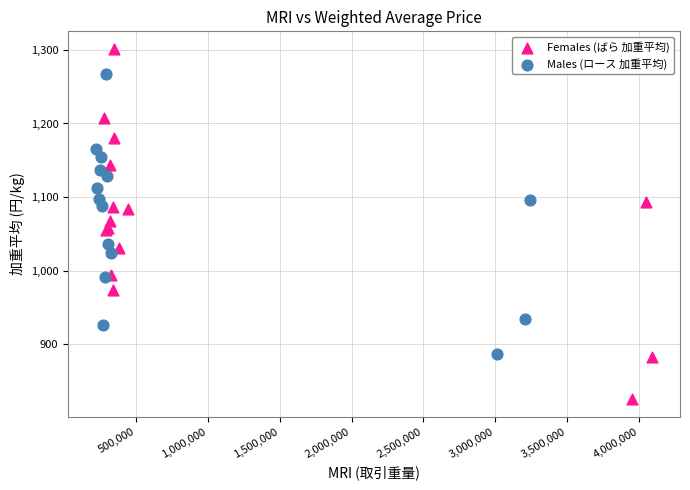

Which series has the largest Y range (max minus min)?

Females (ばら 加重平均)